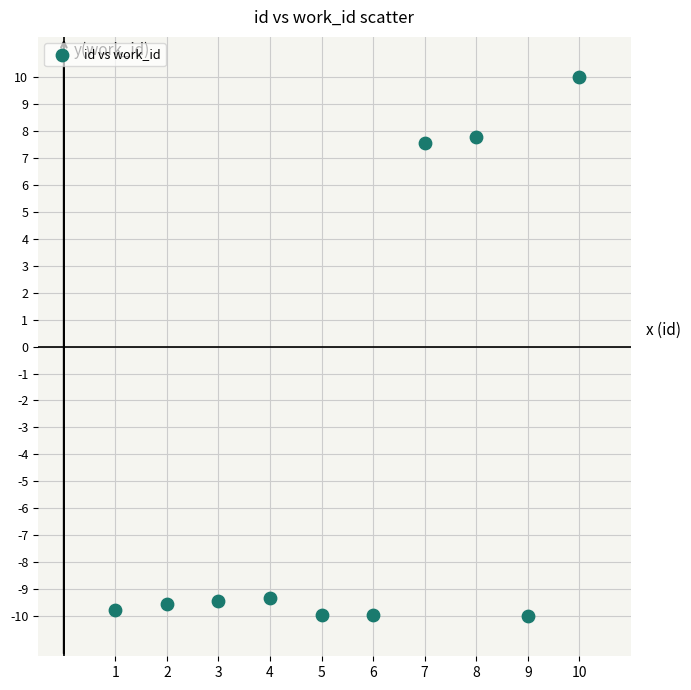

What is the range of Y values (max minus min)?

20.0